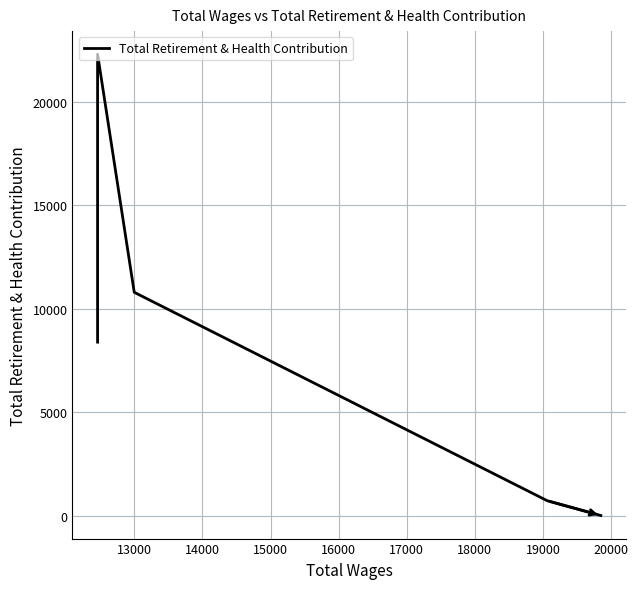

The chart shows a value of 7207 at 13000. True or false?

False